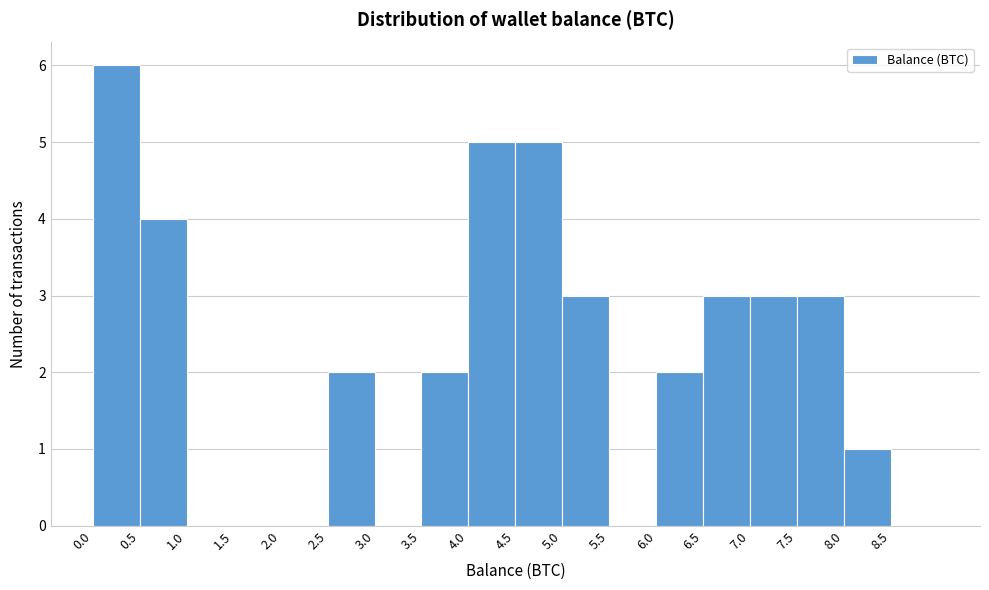

Reading left to right, list every bar in this chart as the range it spans on the x-axis followed by its height. The values are not printed on the chart, so give them approximately, as read against the axis.

0.0 to 0.5: 6
0.5 to 1.0: 4
1.0 to 1.5: 0
1.5 to 2.0: 0
2.0 to 2.5: 0
2.5 to 3.0: 2
3.0 to 3.5: 0
3.5 to 4.0: 2
4.0 to 4.5: 5
4.5 to 5.0: 5
5.0 to 5.5: 3
5.5 to 6.0: 0
6.0 to 6.5: 2
6.5 to 7.0: 3
7.0 to 7.5: 3
7.5 to 8.0: 3
8.0 to 8.5: 1
8.5 to 9.0: 0